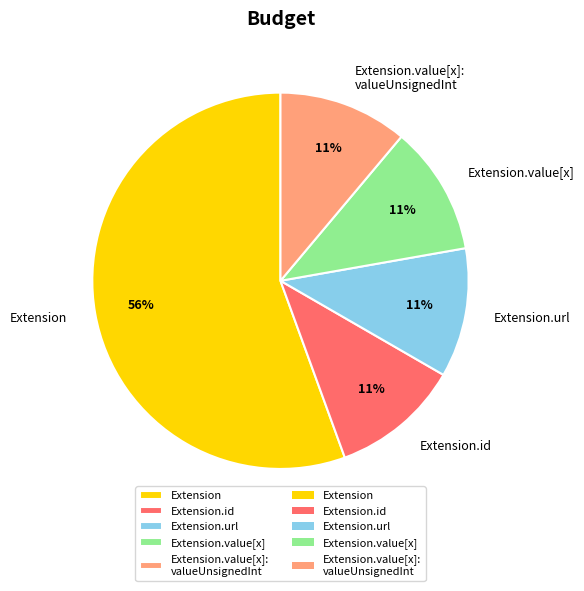

Which category accounts for the majority?

Extension